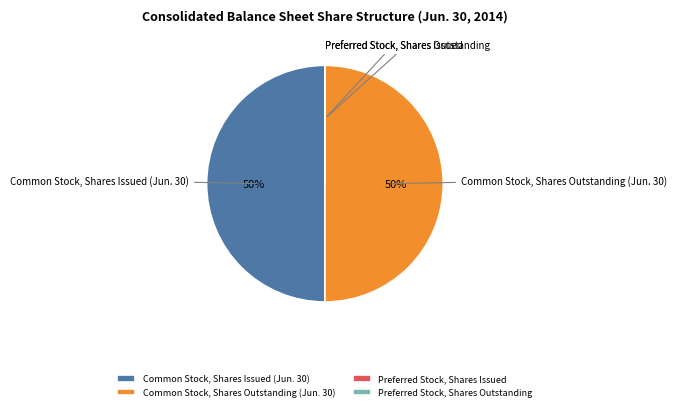

To the nearest percent, what is the difference between the largest and smallest slice percentages?

50%